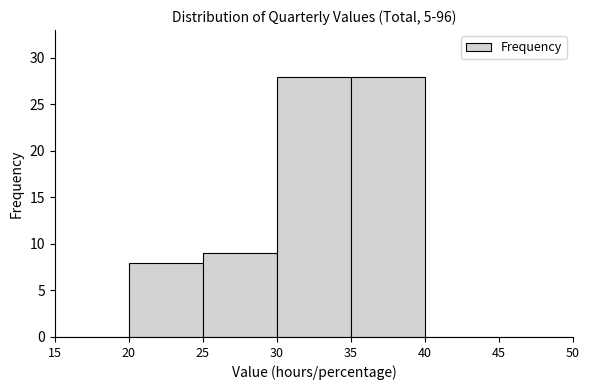

Reading left to right, transcribe this chart: for each bar, give the range it covers on the x-axis and its height. The values are not printed on the chart, so give them approximately, as read against the axis.

15 to 20: 0
20 to 25: 8
25 to 30: 9
30 to 35: 28
35 to 40: 28
40 to 45: 0
45 to 50: 0